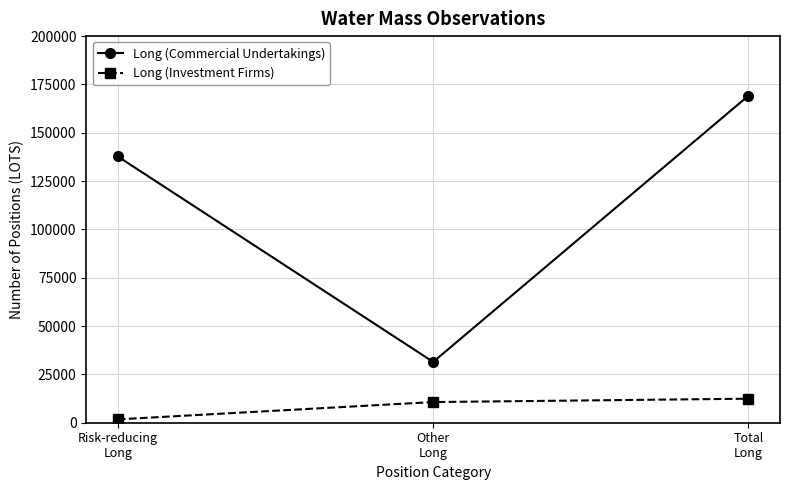

Which series has the largest total across all categories?

Long (Commercial Undertakings)